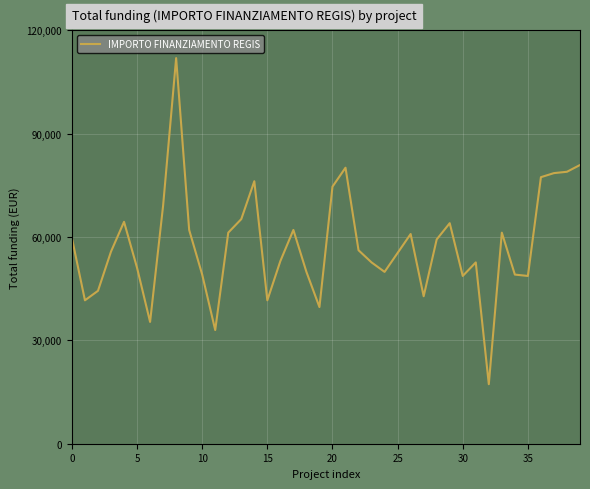

What is the greatest value displayed?

111949.1